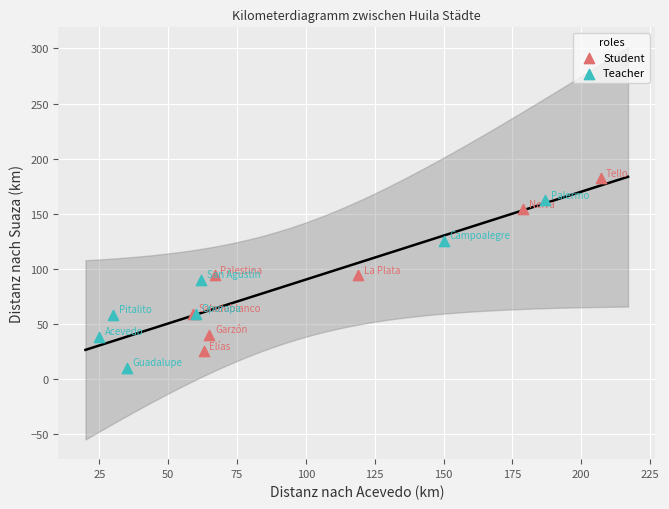

Which series contains the highest Y value?

Student